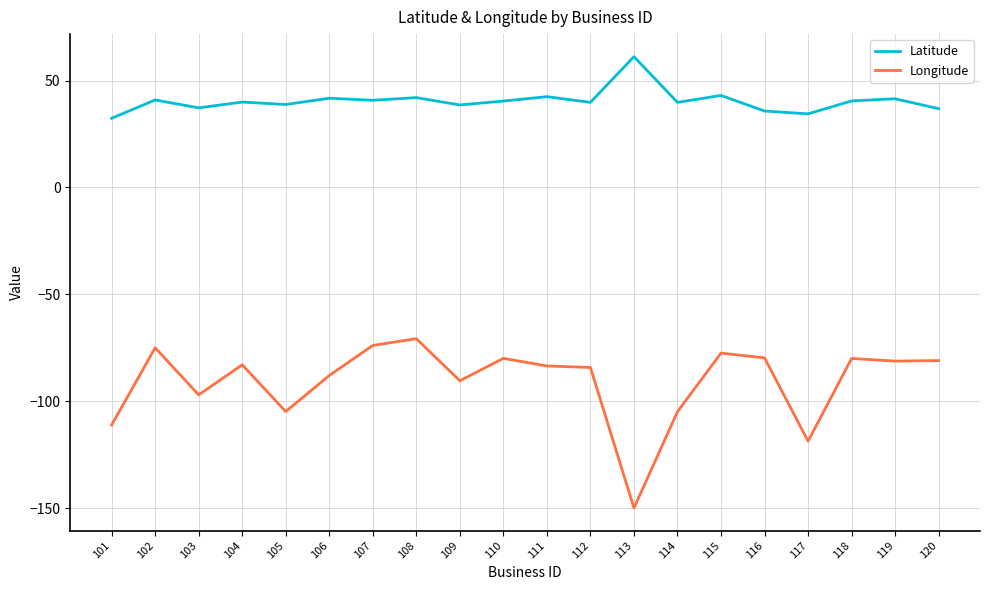

Which series has the largest range (max minus min)?

Longitude